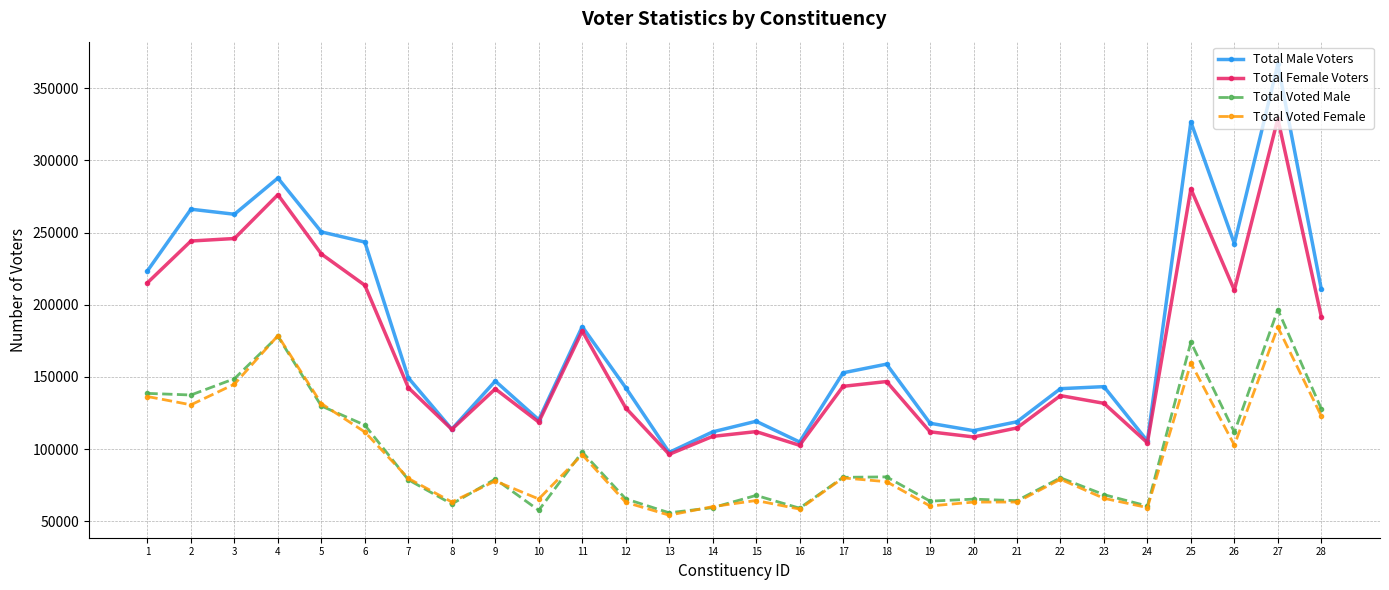

What is the total value across all series at 26?

666929